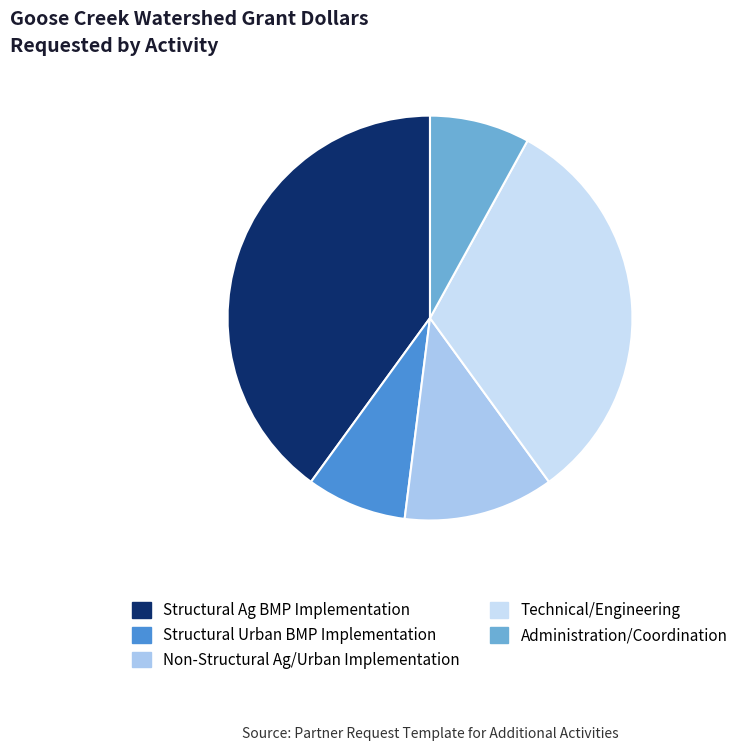

True or false: Non-Structural Ag/Urban Implementation accounts for 12% of the total.

True